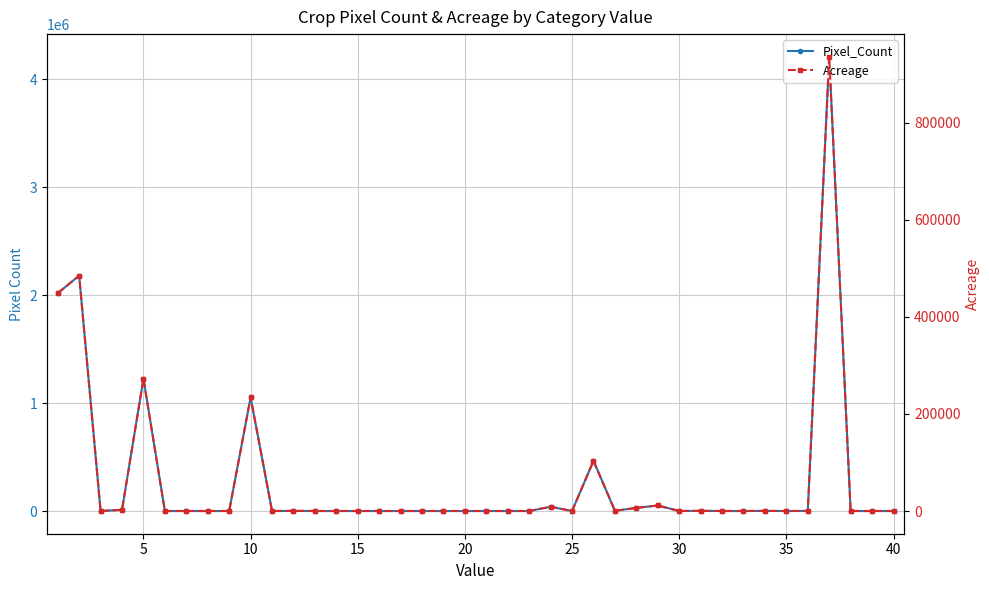

In Pixel_Count, how many points are lower than both neighbors (excluding endpoints)?

6